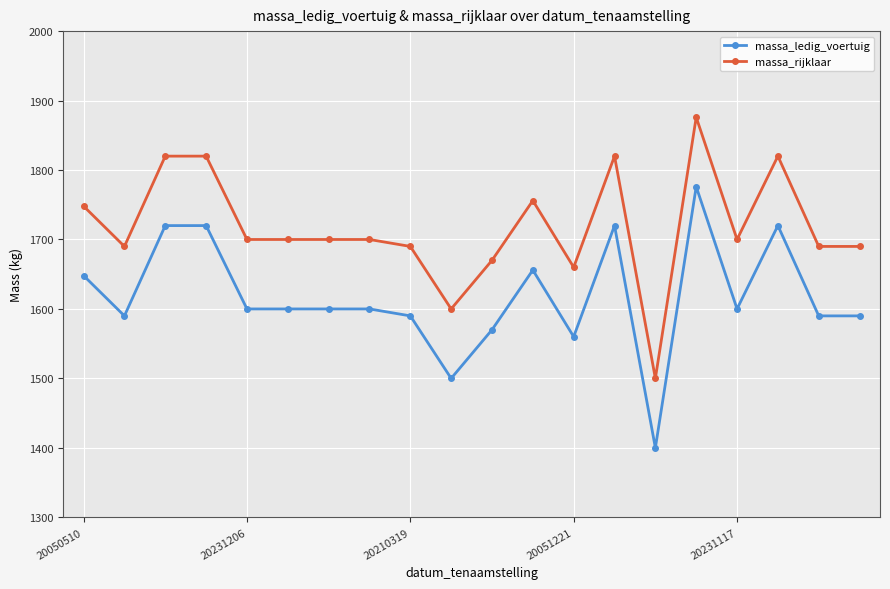

Is this an area chart (filled region under the line)?

No